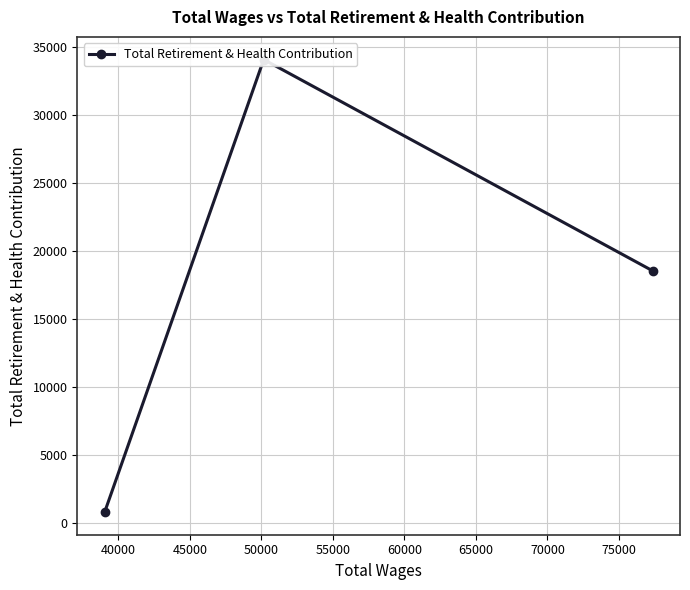

What is the value of the 3rd point from the left?

18566